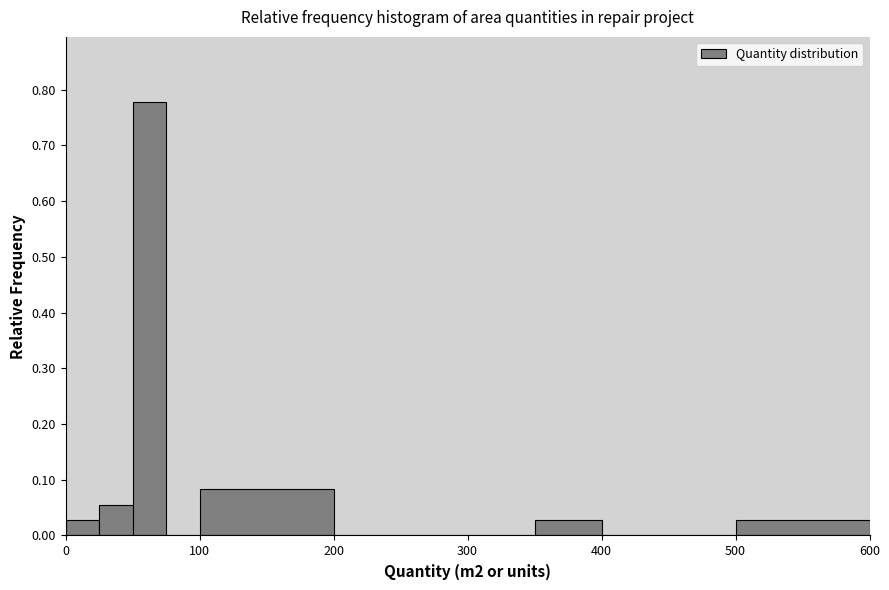

Around what value on the x-axis is the tallest bar? Give the approximate position of its centre, as read against the axis.

60